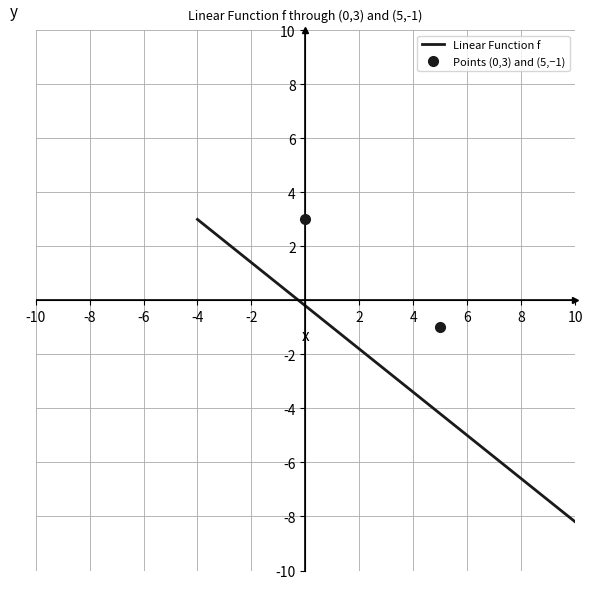

Which label corresponds to the largest value in the chart?

-4